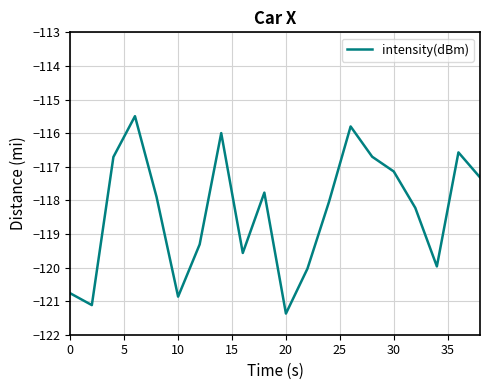

What is the difference between the maximum and minimum values?

5.9